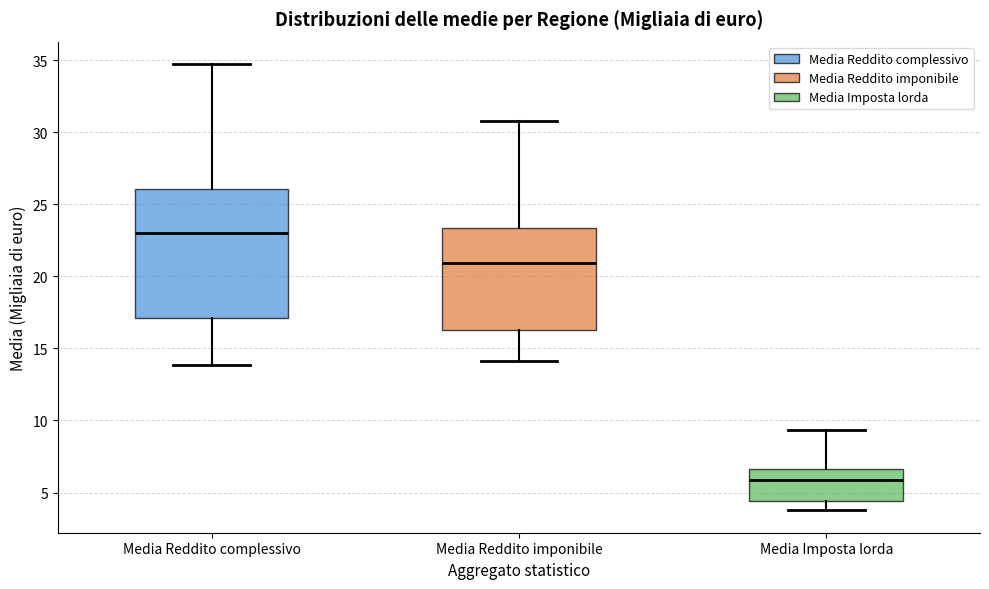

Where is the upper edge of the box for Media Imposta lorda on the y-axis? The values are not printed on the chart, so give them approximately, as read against the axis.

6.5